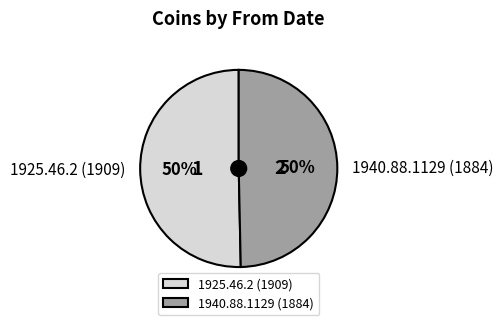

The 1925.46.2 (1909) slice represents 50% of the pie. True or false?

True